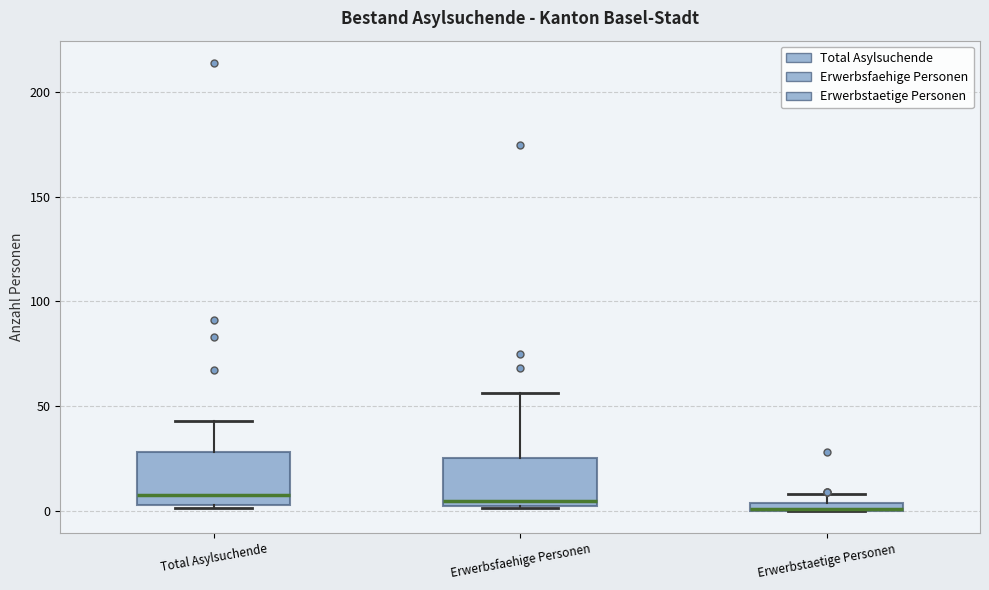

Where is the lower edge of the box for Total Asylsuchende on the y-axis? The values are not printed on the chart, so give them approximately, as read against the axis.

5